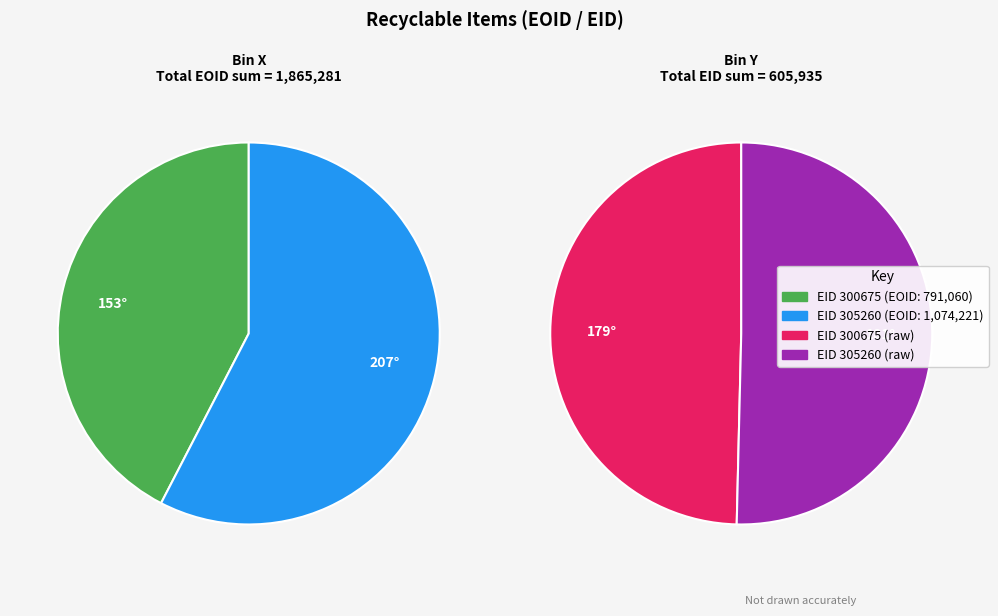

Does any single category account for the majority?

Yes